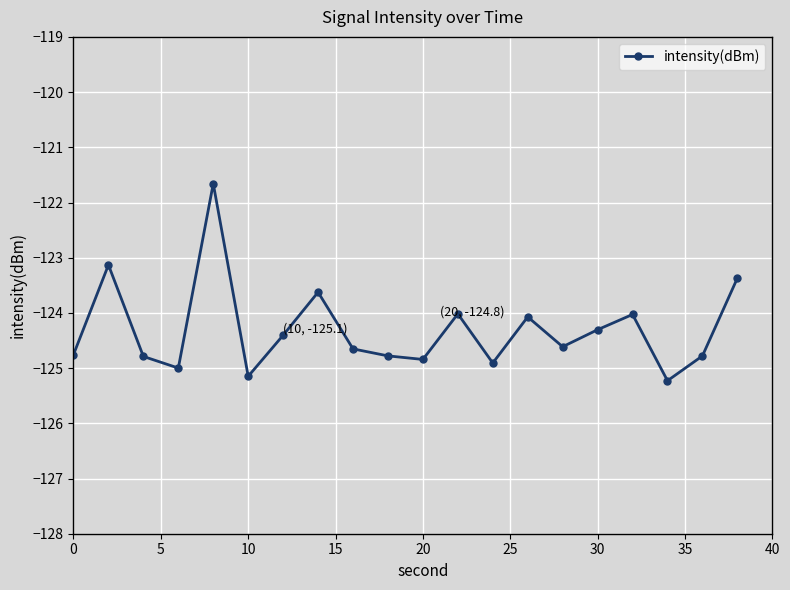

What is the minimum value shown in the chart?

-125.2